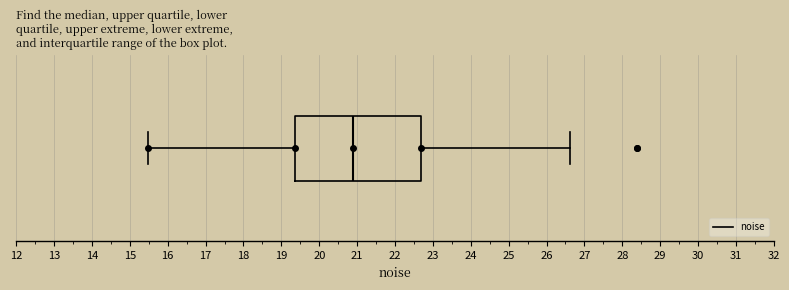

Transcribe this box plot: give where the median line is, the range the box spans, and where the two whiskers end, as read against the x-axis. The values are not printed on the chart, so give them approximately, as read against the axis.

median 20.9, box 19.4 to 22.7, whiskers 15.5 to 26.6